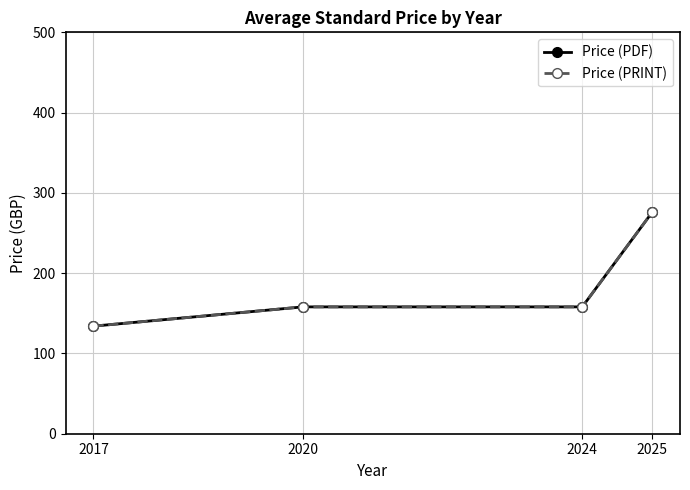

Which series has the widest spread of values?

Price (PDF)